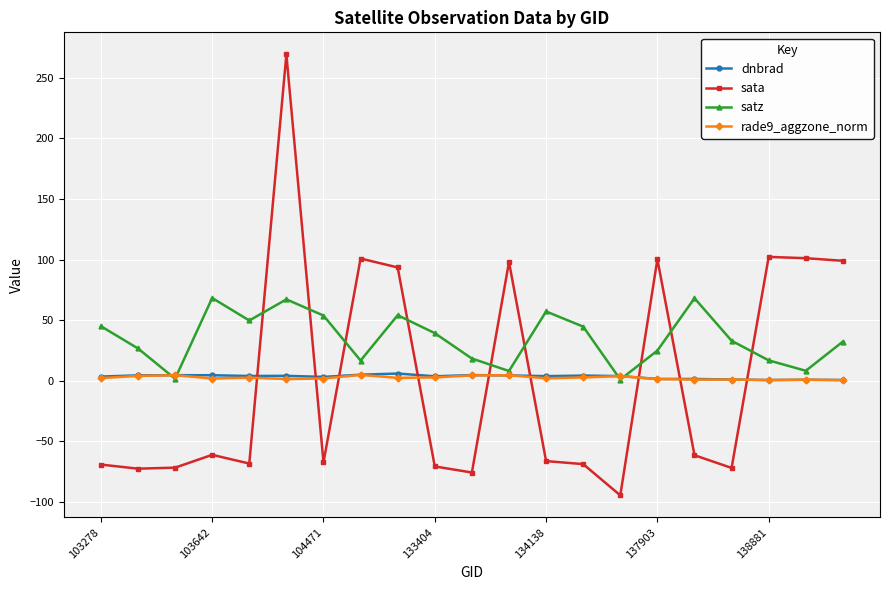

How many interior local peaks does the satz series have?

5